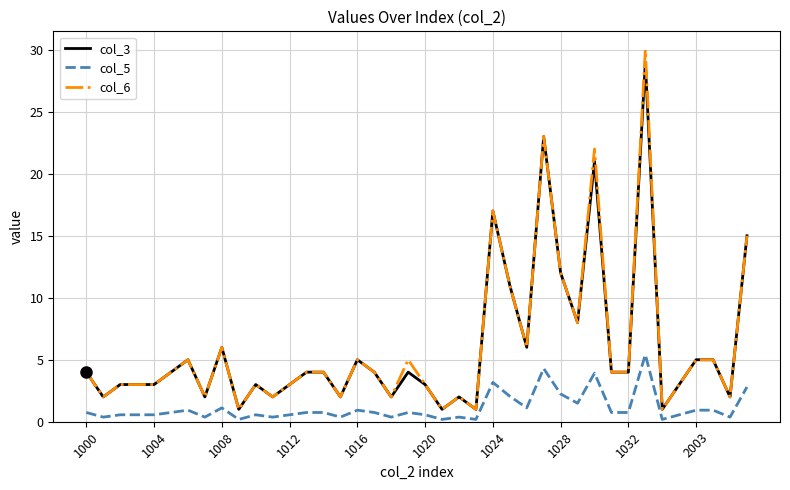

Which series has the widest spread of values?

col_6